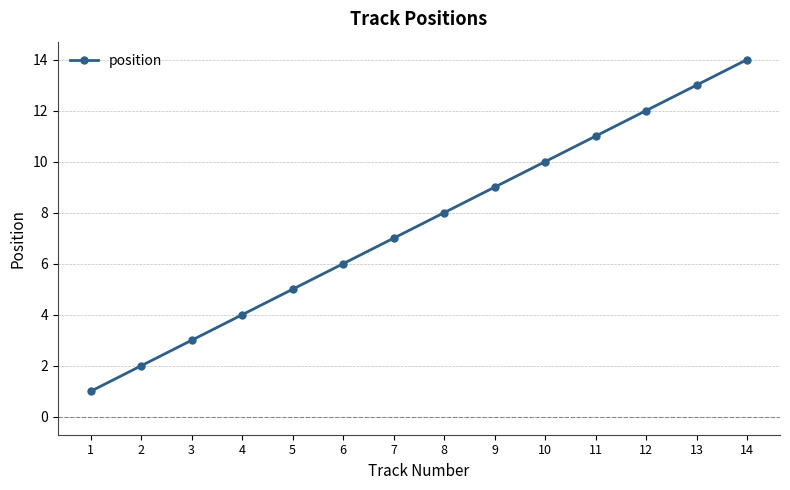

What is the change in value from 1 to 3?

+2